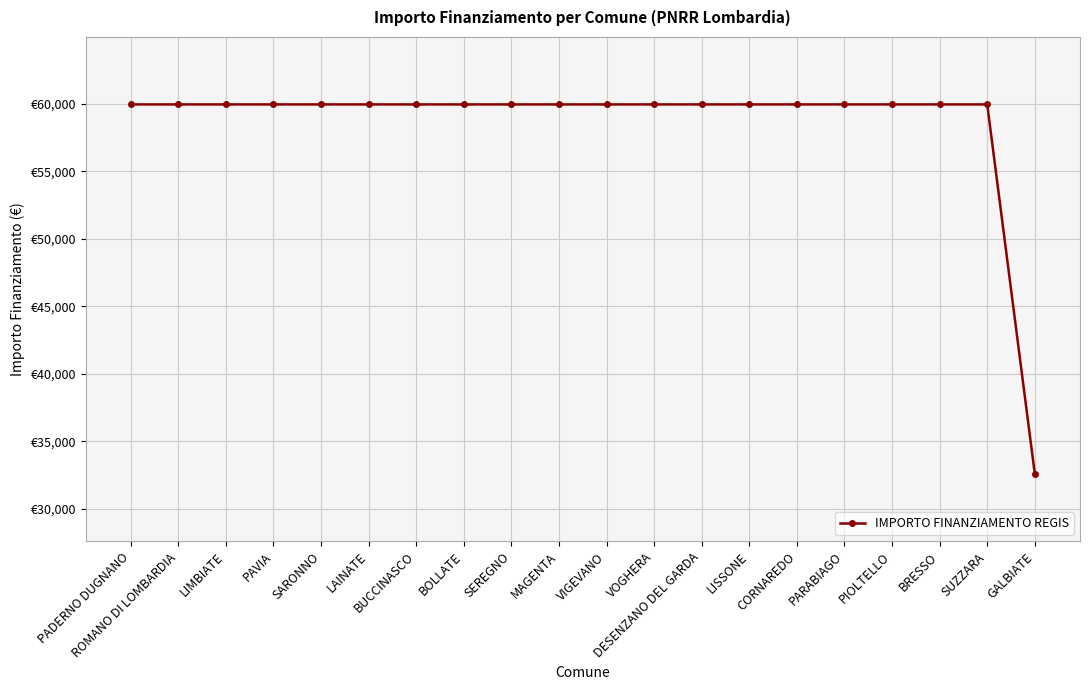

Reading left to right, extract all data points from this chart.

PADERNO DUGNANO=59966	ROMANO DI LOMBARDIA=59966	LIMBIATE=59966	PAVIA=59966	SARONNO=59966	LAINATE=59966	BUCCINASCO=59966	BOLLATE=59966	SEREGNO=59966	MAGENTA=59966	VIGEVANO=59966	VOGHERA=59966	DESENZANO DEL GARDA=59966	LISSONE=59966	CORNAREDO=59966	PARABIAGO=59966	PIOLTELLO=59966	BRESSO=59966	SUZZARA=59966	GALBIATE=32589